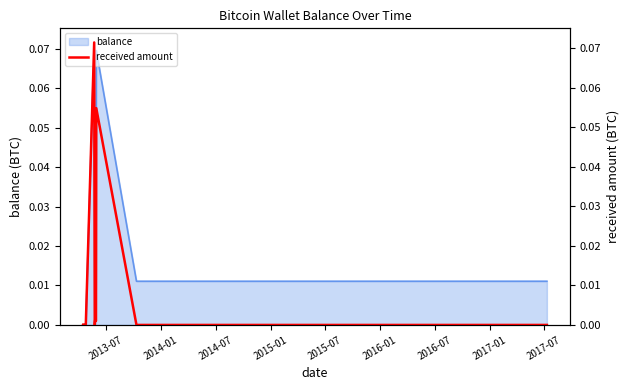

How many values exceed 0?

13